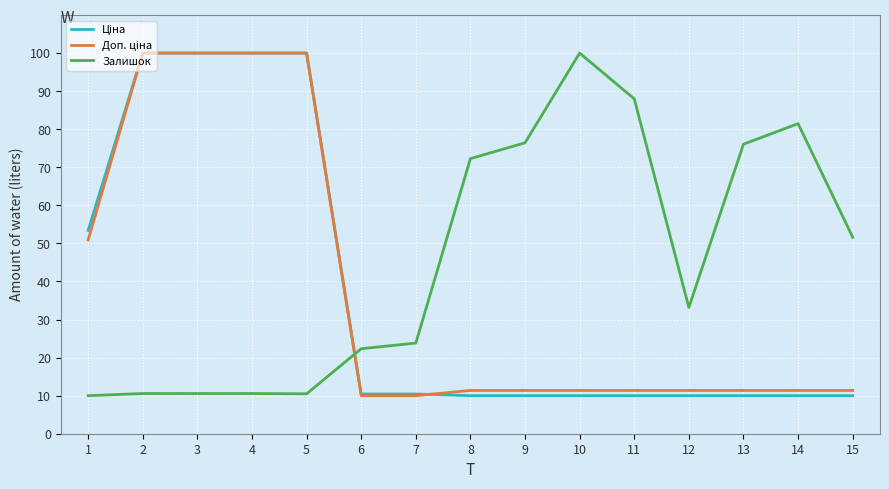

Which series changed the most between 1 and 11?

Залишок